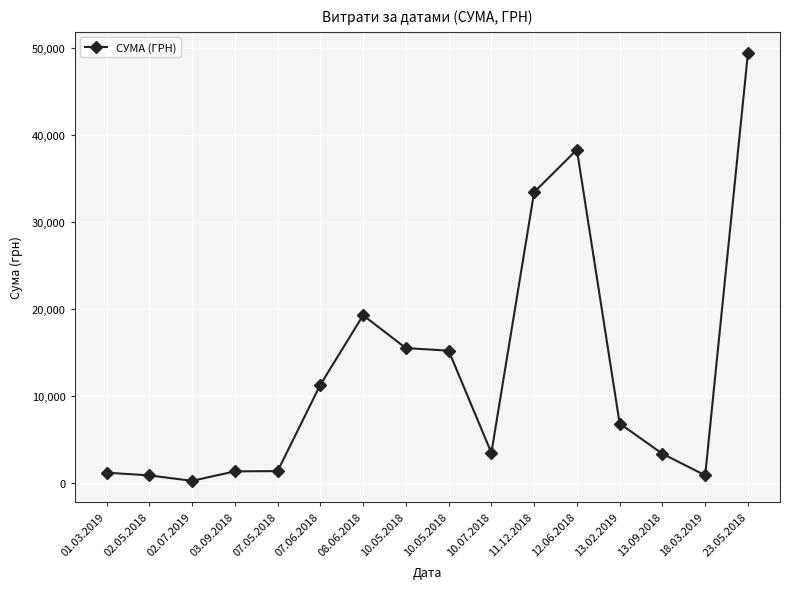

Between 01.03.2019 and 10.05.2018, which is larger?

10.05.2018